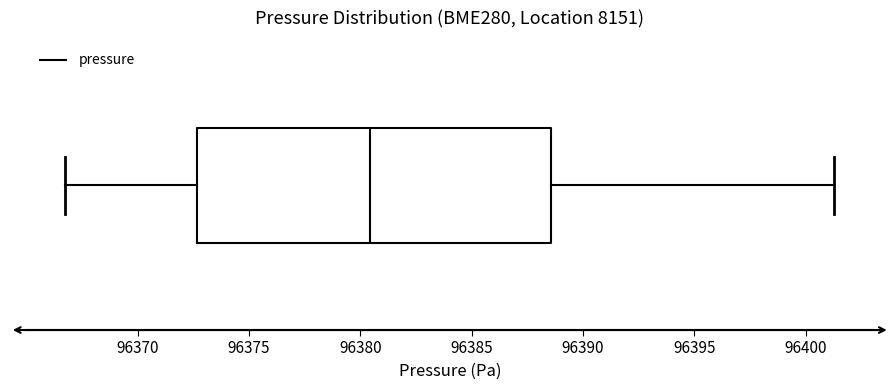

Transcribe this box plot: give where the median line is, the range the box spans, and where the two whiskers end, as read against the x-axis. The values are not printed on the chart, so give them approximately, as read against the axis.

median 96380.5, box 96372.5 to 96388.5, whiskers 96367.0 to 96401.5